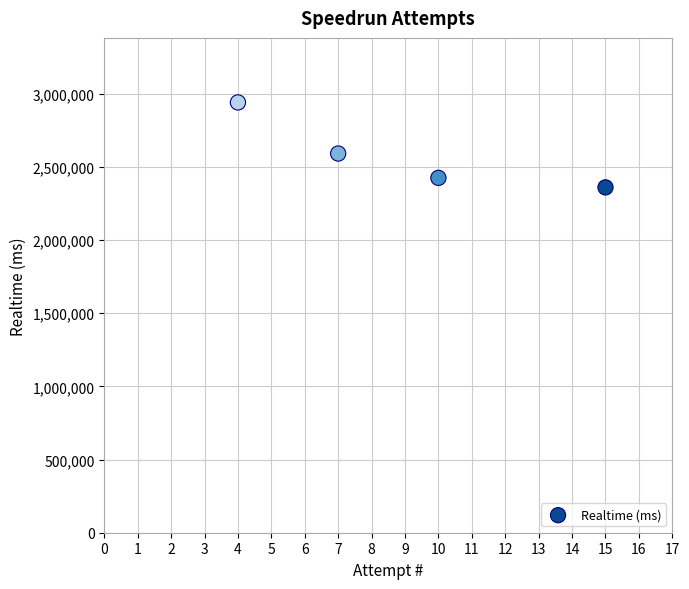

What is the average Y value?

2578920